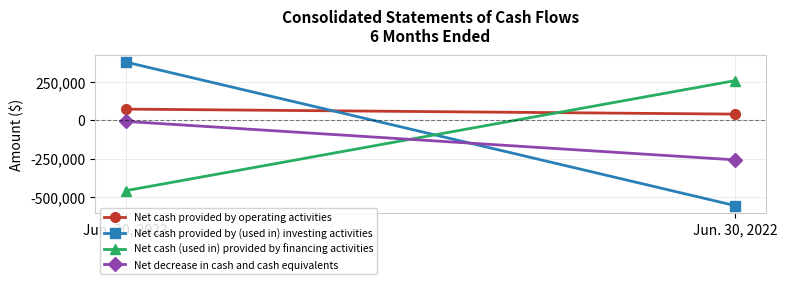

The value of Net cash provided by operating activities at Jun. 30, 2023 is 72519. True or false?

True